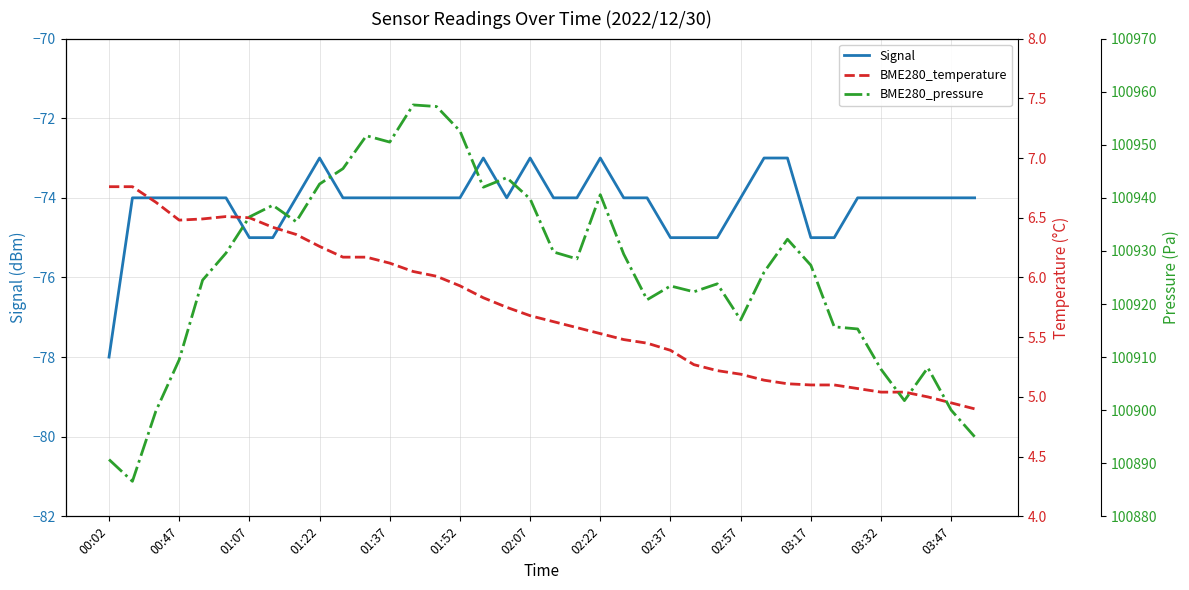

At which label does Signal reach its minimum?

00:02